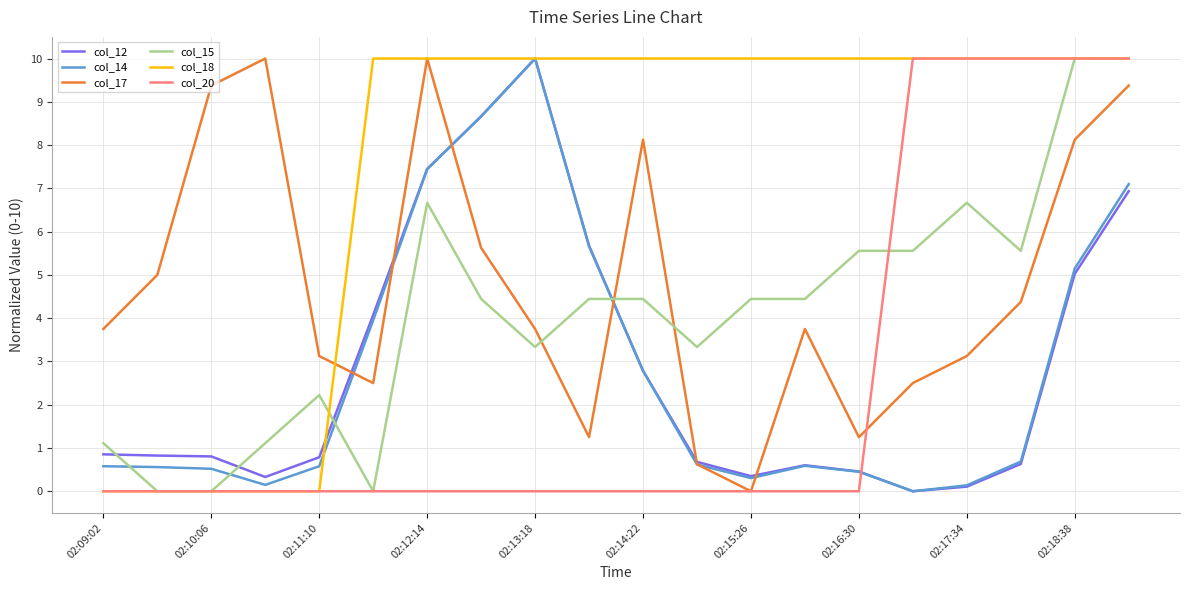

How many values in the col_12 series exceed 0?

19